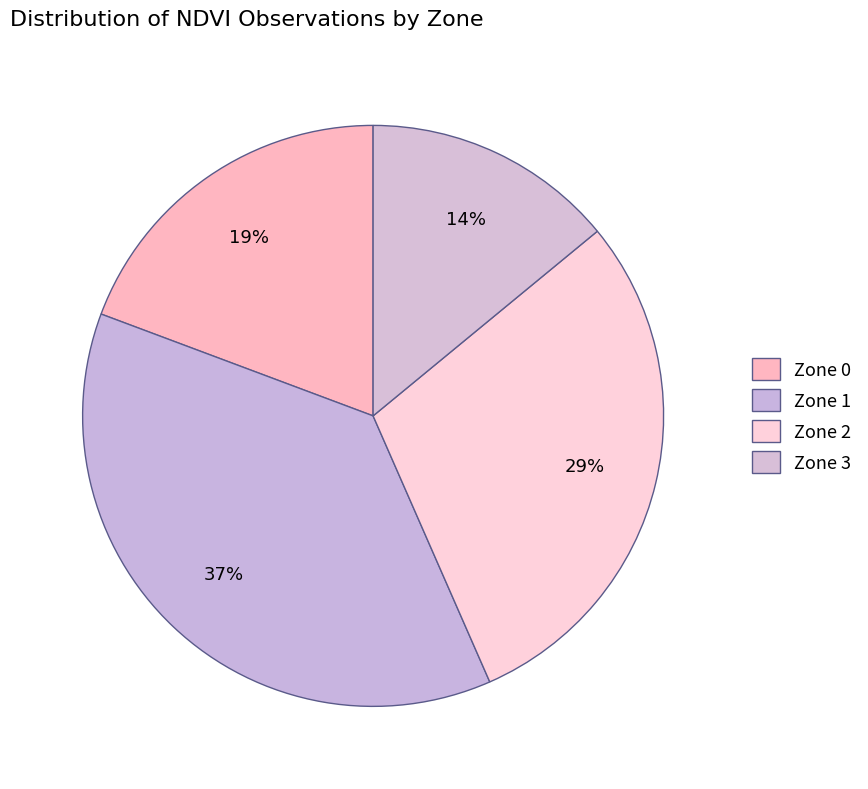

To the nearest percent, what is the combined percentage of Zone 1 and Zone 2?

67%